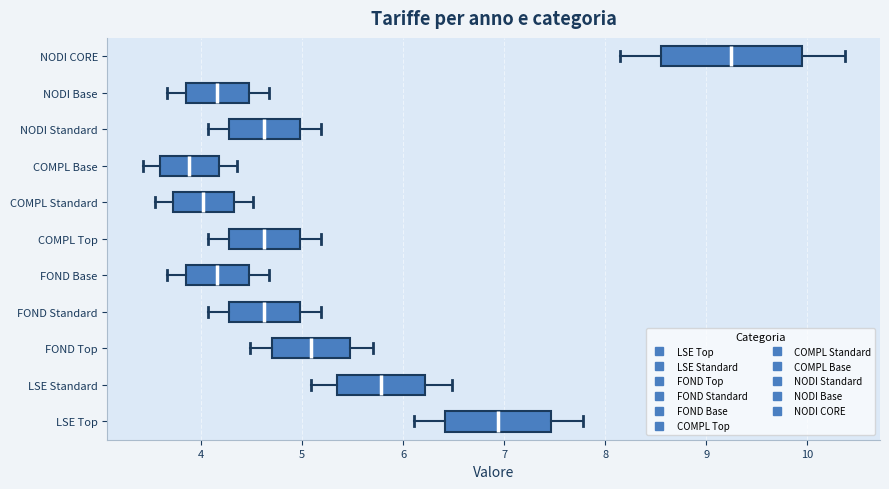

Reading bottom to top, read every box against the x-axis: the position of its median line, the range the box covers, and the ends of its whiskers. The values are not printed on the chart, so give them approximately, as read against the axis.

LSE Top: median 6.9, box 6.4 to 7.5, whiskers 6.1 to 7.8
LSE Standard: median 5.8, box 5.3 to 6.2, whiskers 5.1 to 6.5
FOND Top: median 5.1, box 4.7 to 5.5, whiskers 4.5 to 5.7
FOND Standard: median 4.6, box 4.3 to 5.0, whiskers 4.1 to 5.2
FOND Base: median 4.2, box 3.8 to 4.5, whiskers 3.7 to 4.7
COMPL Top: median 4.6, box 4.3 to 5.0, whiskers 4.1 to 5.2
COMPL Standard: median 4.0, box 3.7 to 4.3, whiskers 3.5 to 4.5
COMPL Base: median 3.9, box 3.6 to 4.2, whiskers 3.4 to 4.4
NODI Standard: median 4.6, box 4.3 to 5.0, whiskers 4.1 to 5.2
NODI Base: median 4.2, box 3.8 to 4.5, whiskers 3.7 to 4.7
NODI CORE: median 9.2, box 8.5 to 9.9, whiskers 8.1 to 10.4